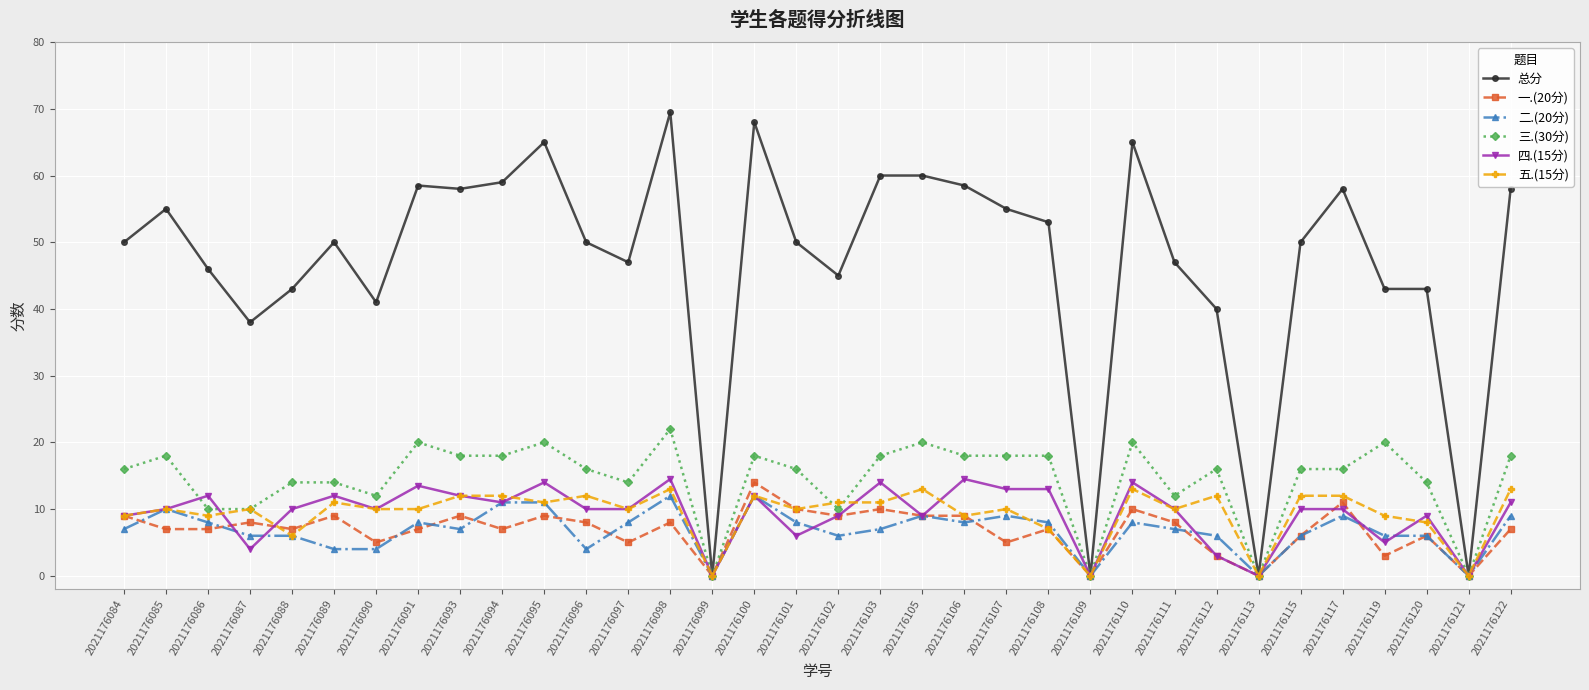

What is the spread (max minus min) of values at 2021176115?

44.0